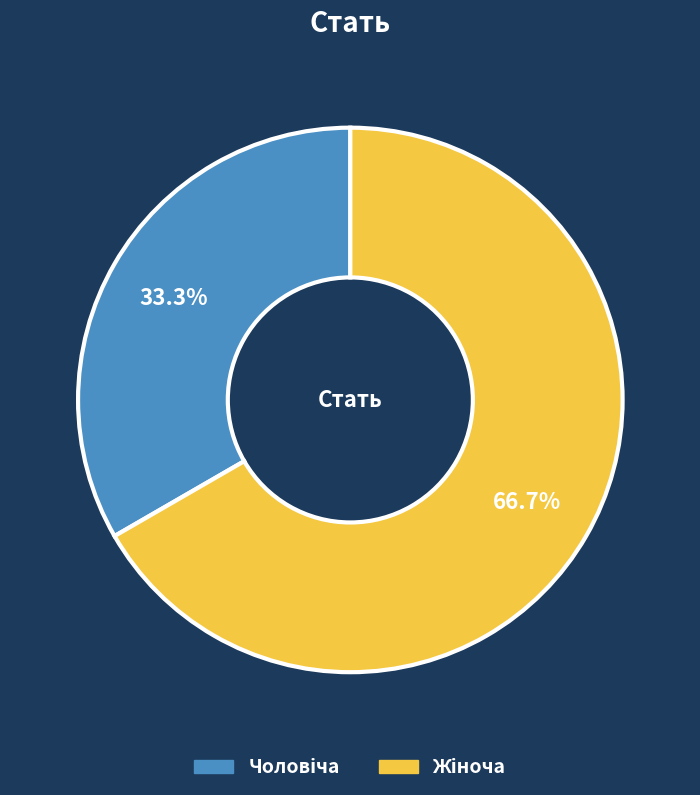

Is there any slice that represents more than half of the pie?

Yes